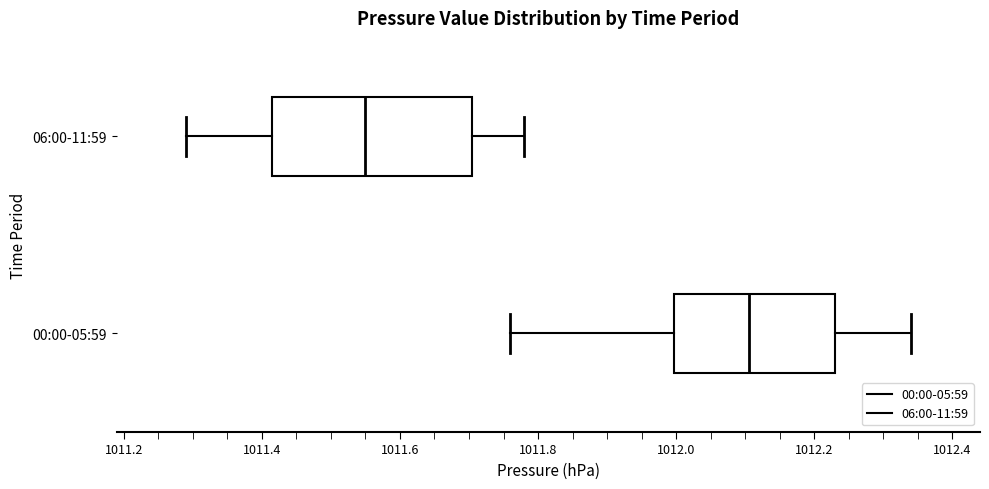

Which box's median line is the furthest to the right?

00:00-05:59